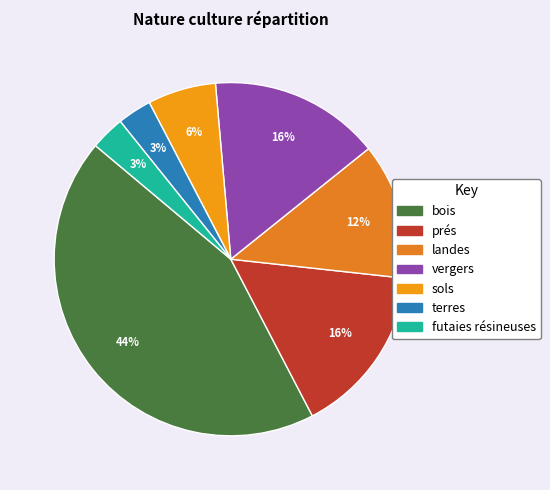

Count the number of slices in the pie.

7